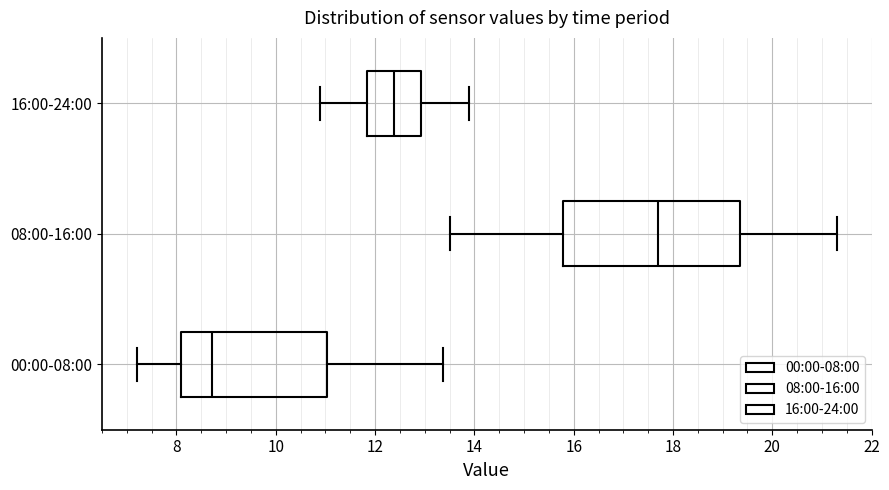

Where does the left whisker of the box for 00:00-08:00 end on the x-axis? The values are not printed on the chart, so give them approximately, as read against the axis.

7.2